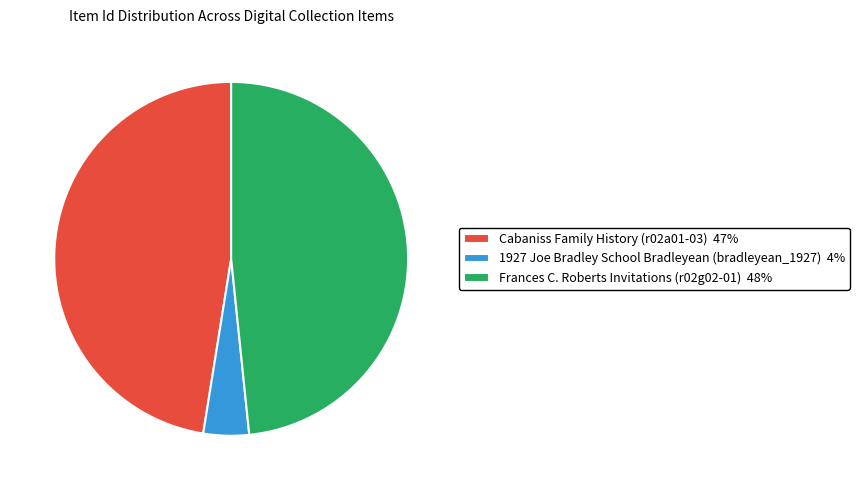

Is the sum of Frances C. Roberts Invitations (r02g02-01) 48% and Cabaniss Family History (r02a01-03) 47% greater than half?

Yes